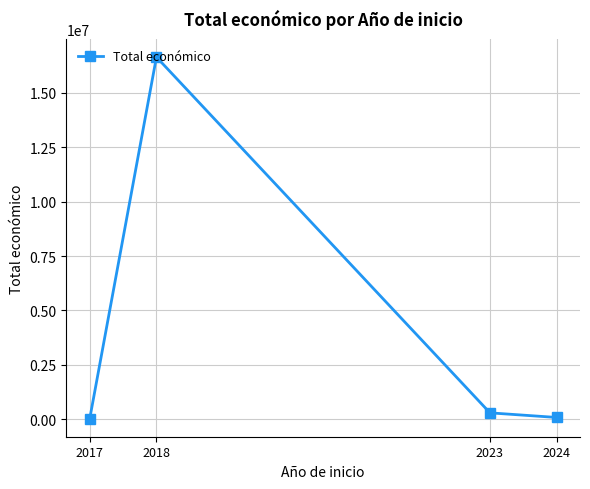

How many distinct data groups are displayed?

1